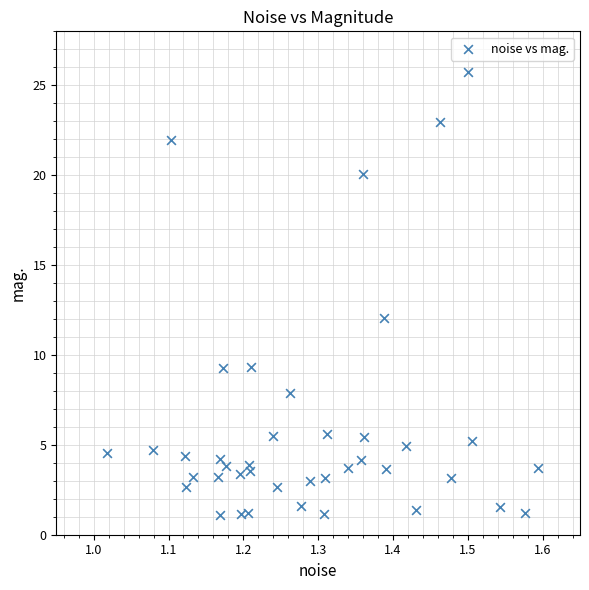

What Y value in the scatter plot is closest to 13?

12.1